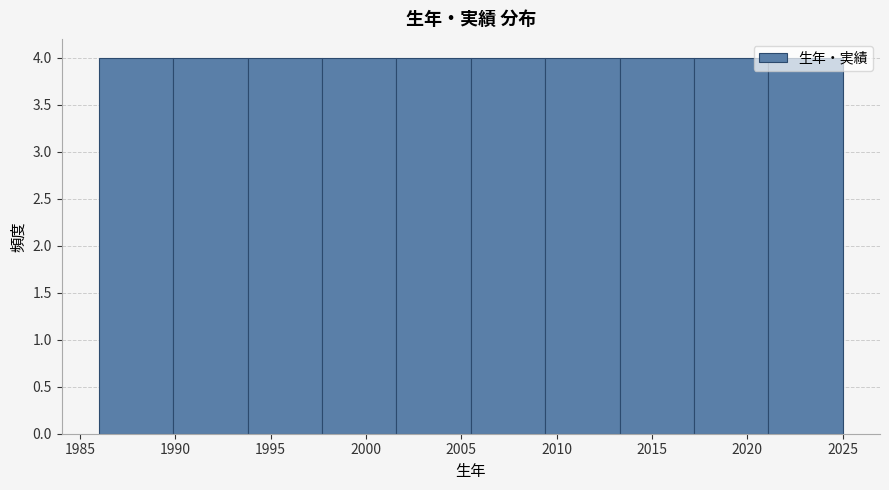

Reading left to right, transcribe this chart: for each bar, give the range it covers on the x-axis and its height. Neither the bar edges nor the heights are printed on the chart, so give them approximately, as read against the axes.

1986.0 to 1989.9: 4
1989.9 to 1993.8: 4
1993.8 to 1997.7: 4
1997.7 to 2001.6: 4
2001.6 to 2005.5: 4
2005.5 to 2009.4: 4
2009.4 to 2013.3: 4
2013.3 to 2017.2: 4
2017.2 to 2021.1: 4
2021.1 to 2025.0: 4